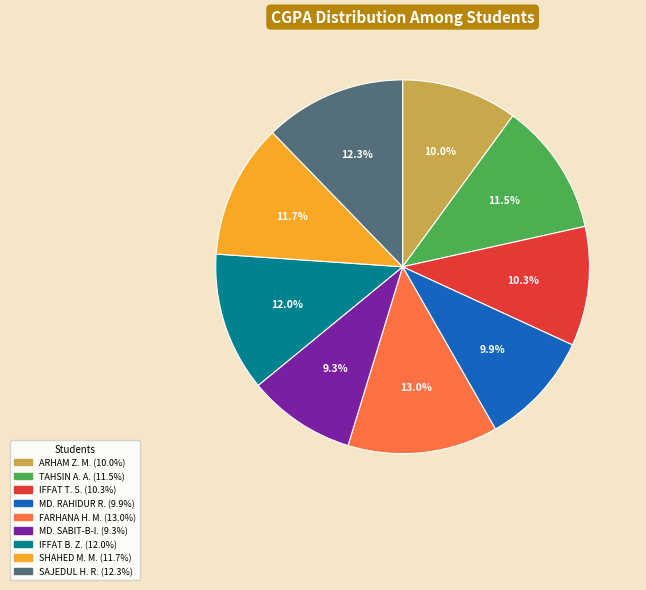

Does any single category account for the majority?

No